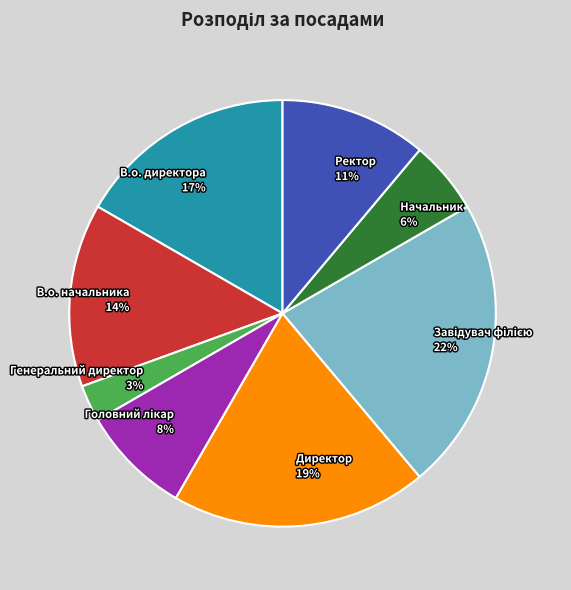

How many slices are in this pie chart?

8